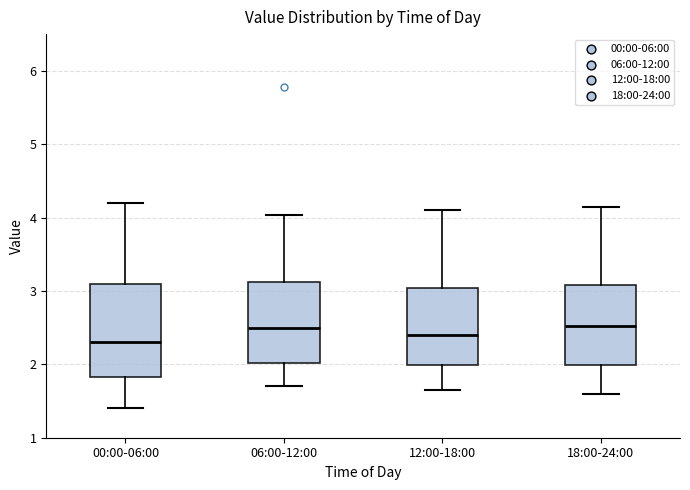

Where is the upper edge of the box for 12:00-18:00 on the y-axis? The values are not printed on the chart, so give them approximately, as read against the axis.

3.0